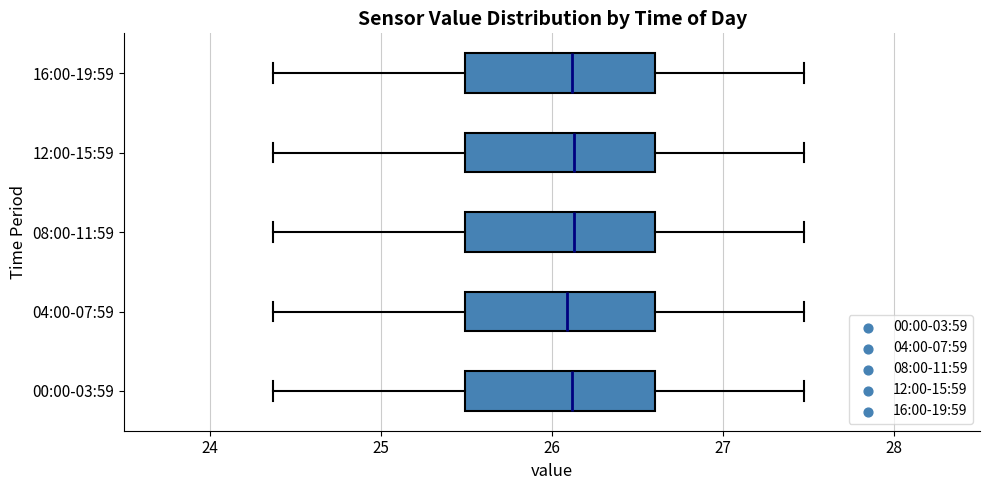

Reading bottom to top, transcribe this box plot: for each box, give where its median line is, the range the box spans, and where its two whiskers end, as read against the x-axis. The values are not printed on the chart, so give them approximately, as read against the axis.

00:00-03:59: median 26.1, box 25.5 to 26.6, whiskers 24.4 to 27.5
04:00-07:59: median 26.1, box 25.5 to 26.6, whiskers 24.4 to 27.5
08:00-11:59: median 26.1, box 25.5 to 26.6, whiskers 24.4 to 27.5
12:00-15:59: median 26.1, box 25.5 to 26.6, whiskers 24.4 to 27.5
16:00-19:59: median 26.1, box 25.5 to 26.6, whiskers 24.4 to 27.5